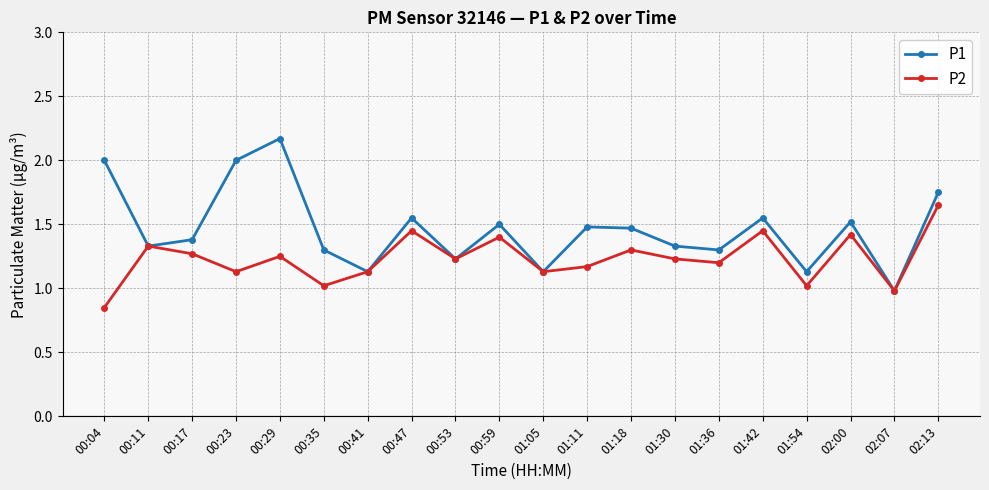

The P2 series shows 0.6 at 00:23. True or false?

False